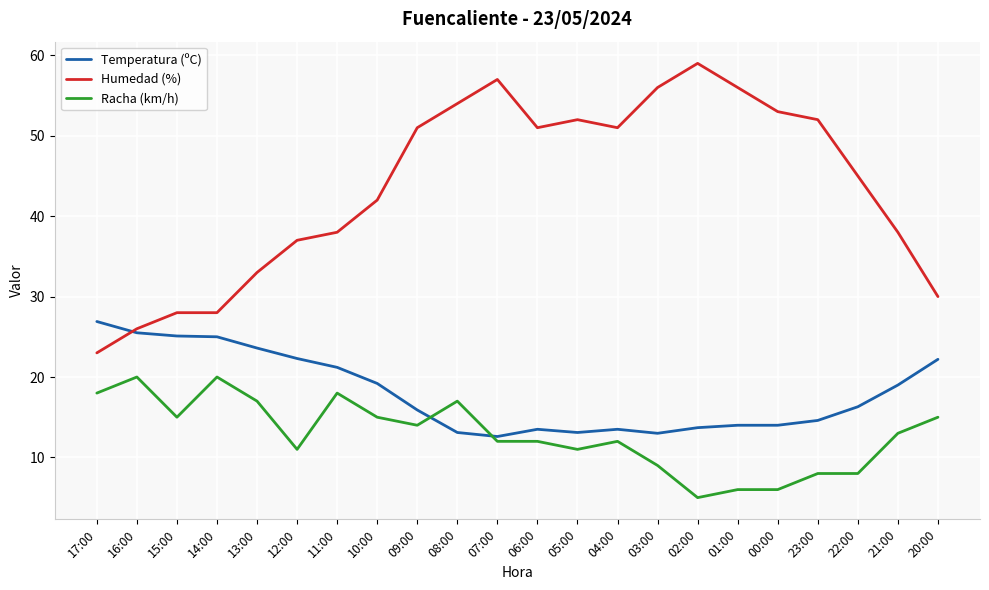

The Racha (km/h) series shows 7.4 at 09:00. True or false?

False